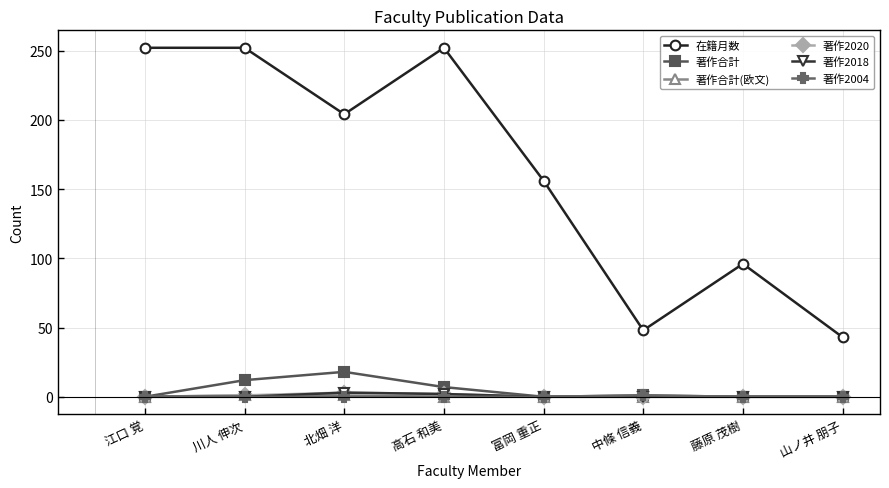

What is the greatest value displayed?

252